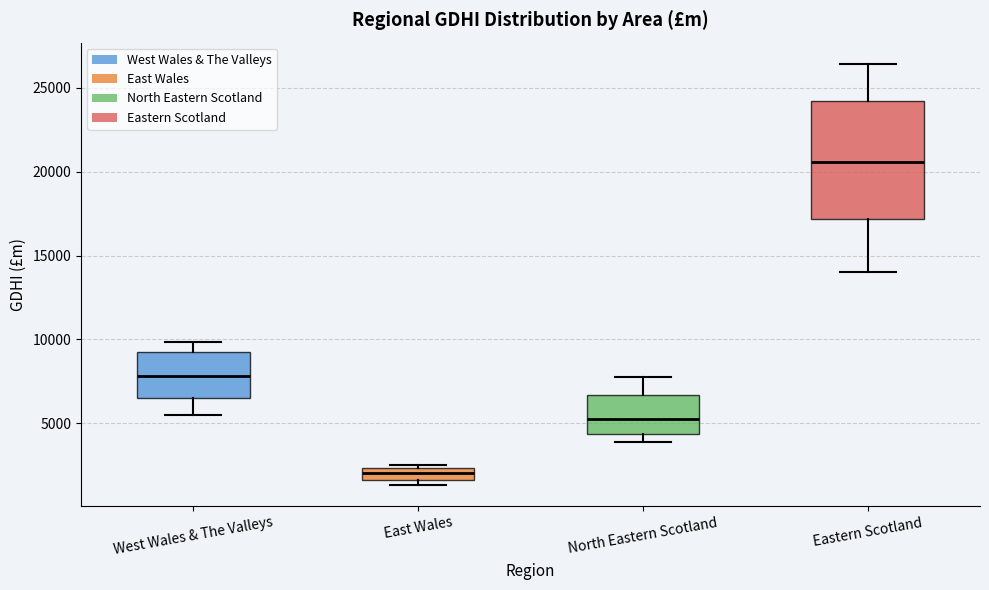

Which box is the tallest, from its lower edge to its upper edge?

Eastern Scotland